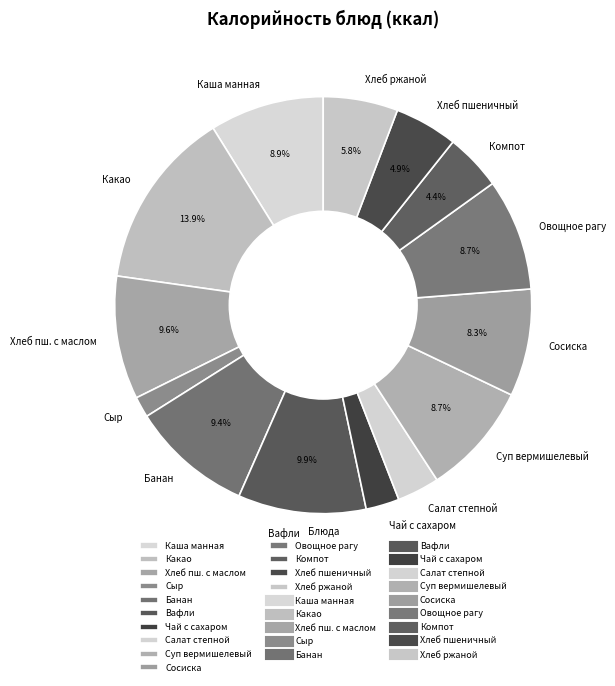

Which category has the smallest portion of the pie?

Сыр